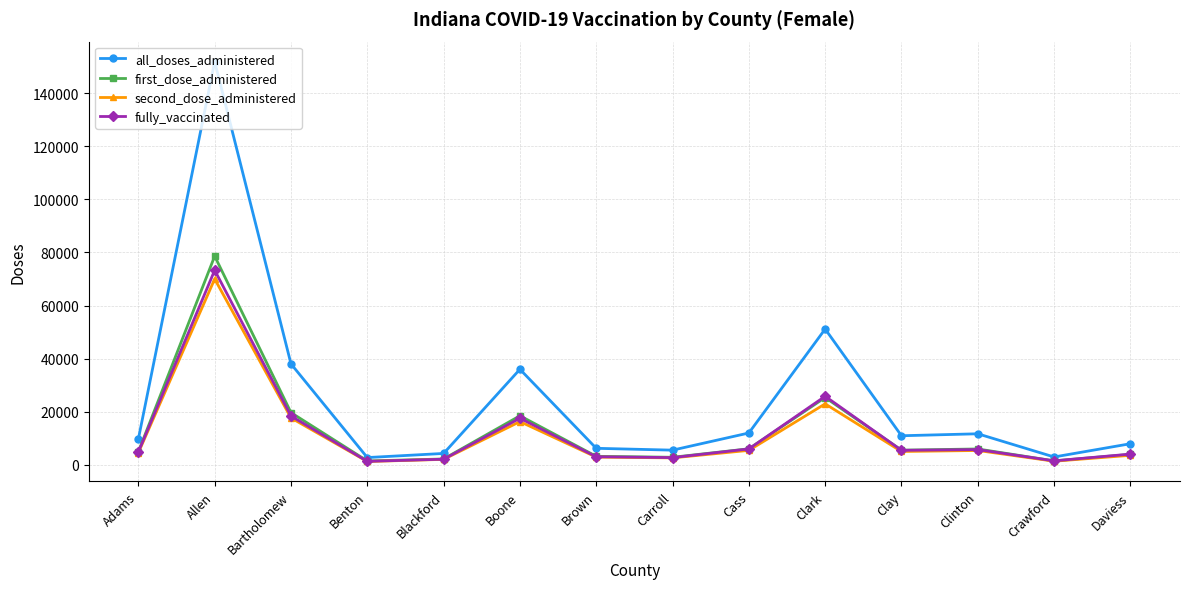

What is the spread (max minus min) of values at Boone?

19718